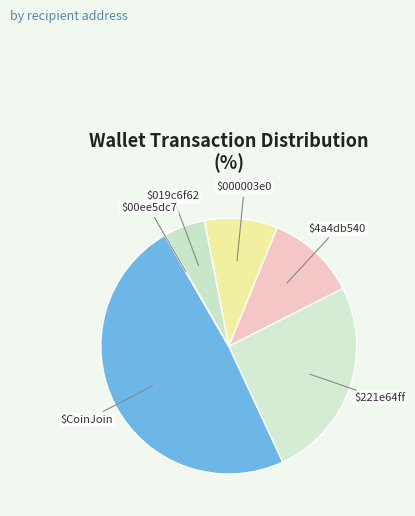

Which category has the biggest portion of the pie?

$CoinJoin